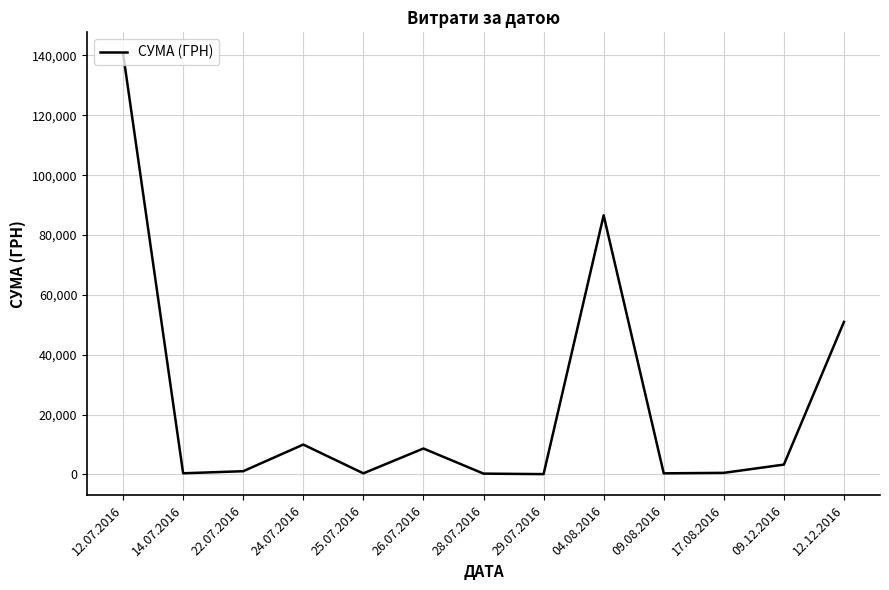

Which label corresponds to the largest value in the chart?

12.07.2016